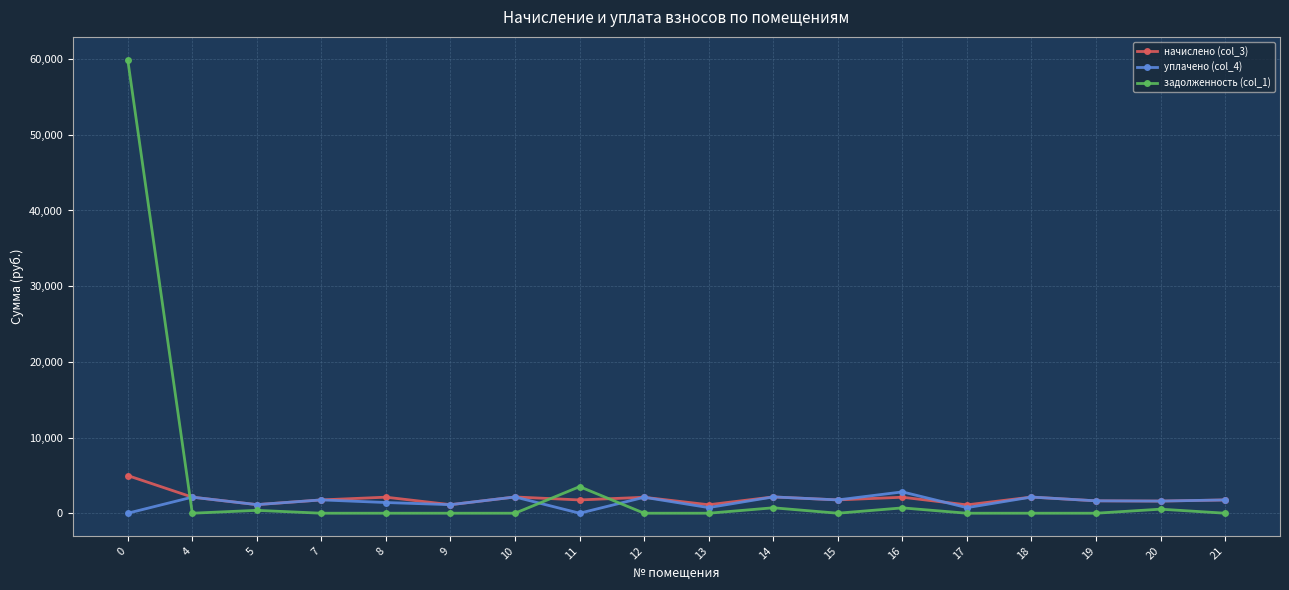

True or false: задолженность (col_1) has more than 0 points higher than both neighbors.

True